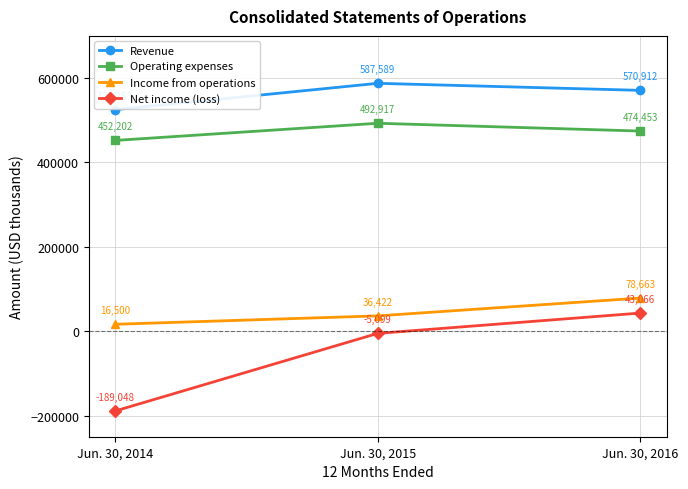

What is the difference between the highest and lowest values at Jun. 30, 2016?

527846